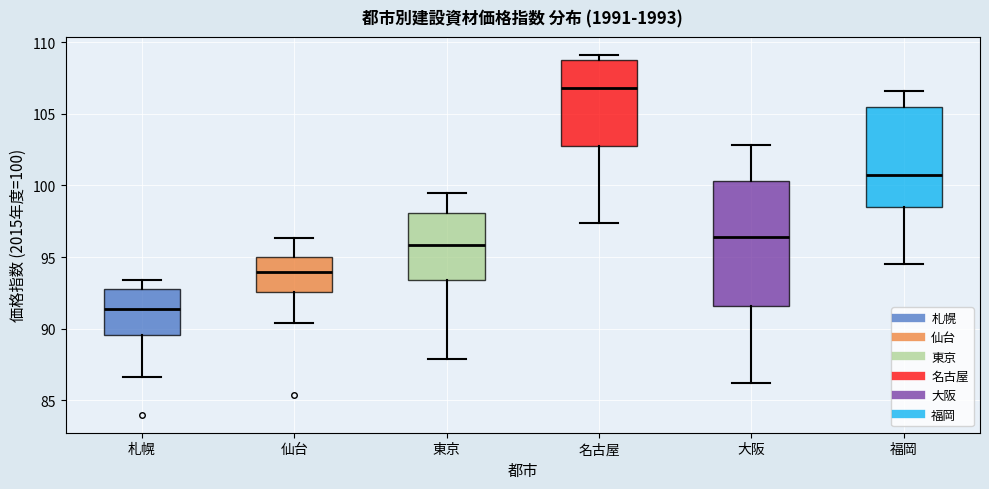

Reading left to right, transcribe this box plot: for each box, give where its median line is, the range the box spans, and where its two whiskers end, as read against the y-axis. The values are not printed on the chart, so give them approximately, as read against the axis.

札幌: median 91.5, box 89.5 to 93.0, whiskers 86.5 to 93.5
仙台: median 94.0, box 92.5 to 95.0, whiskers 90.5 to 96.5
東京: median 96.0, box 93.5 to 98.0, whiskers 88.0 to 99.5
名古屋: median 107.0, box 103.0 to 109.0, whiskers 97.5 to 109.0 (just above the box's upper edge)
大阪: median 96.5, box 91.5 to 100.5, whiskers 86.0 to 103.0
福岡: median 100.5, box 98.5 to 105.5, whiskers 94.5 to 106.5